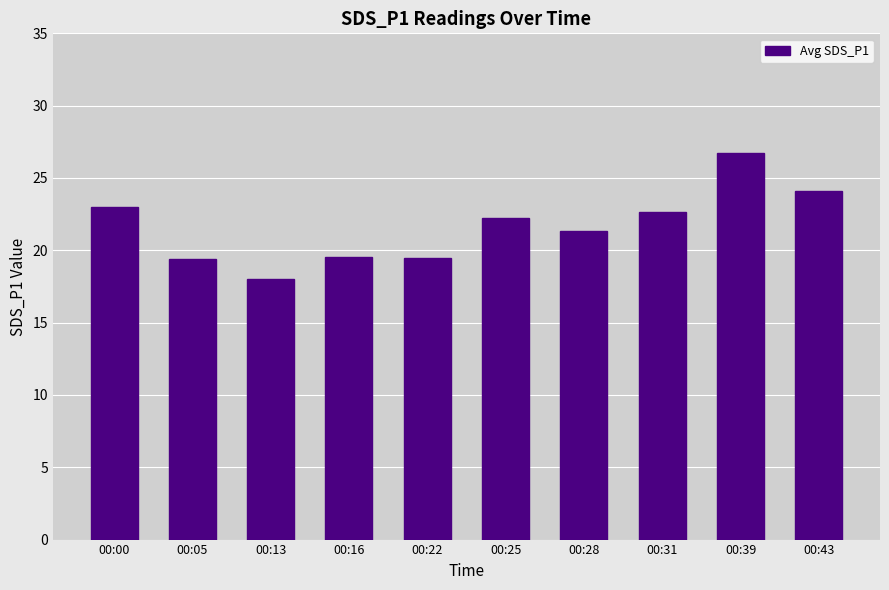

What is the sum of the values at 00:43 and 00:28?

45.5